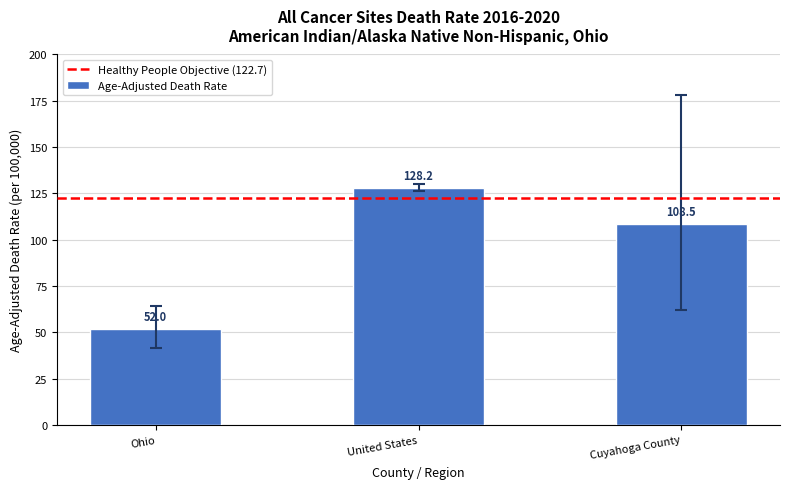

What is the minimum value shown in the chart?

52.0